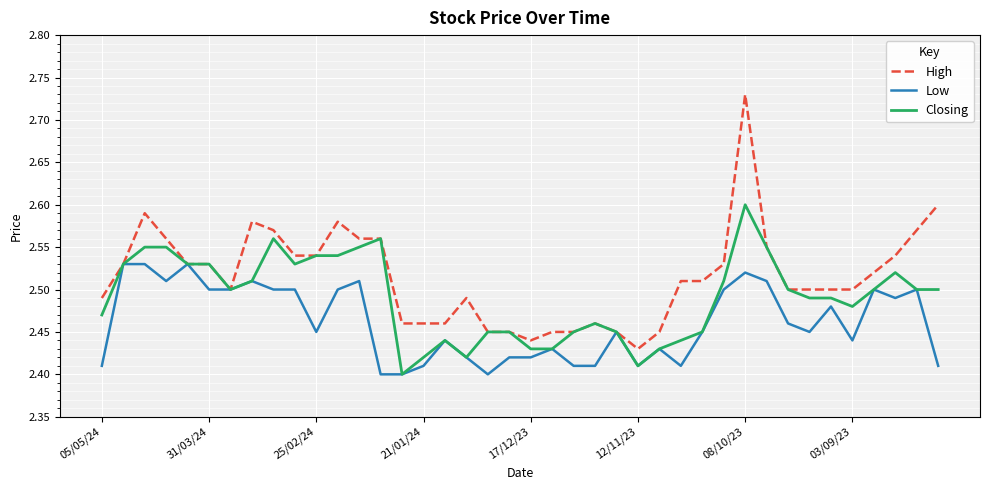

Rank the series by their average value, from highest to lowest.

High, Closing, Low